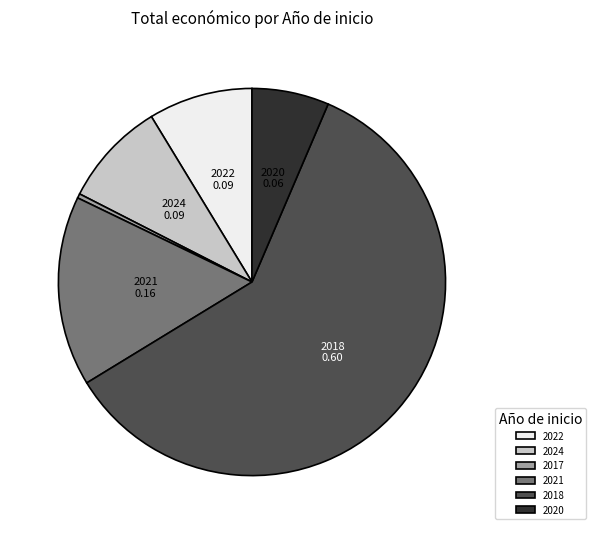

What is the smallest slice in the pie chart?

2017